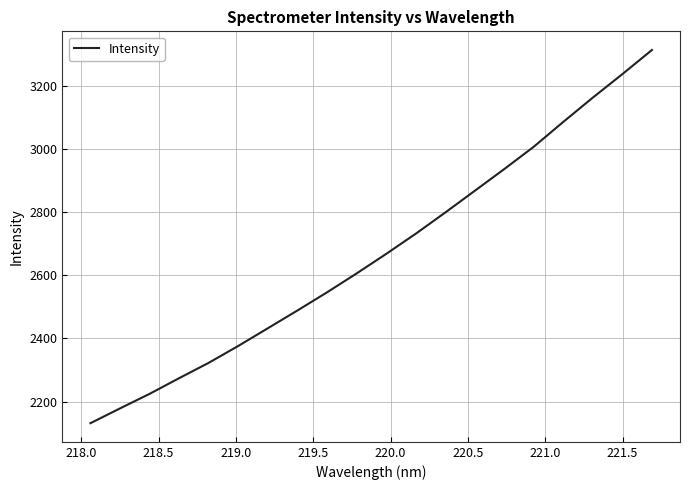

What is the smallest value displayed?

2131.8